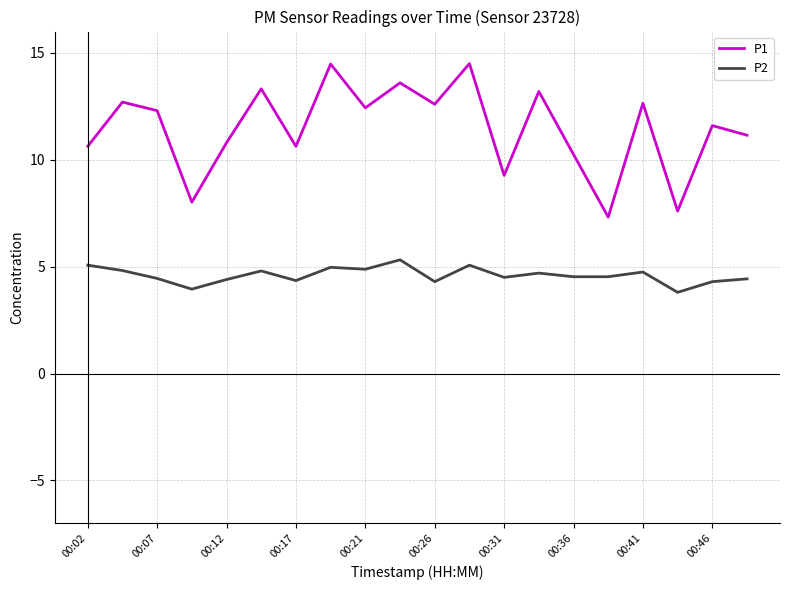

Which series has the largest total across all categories?

P1